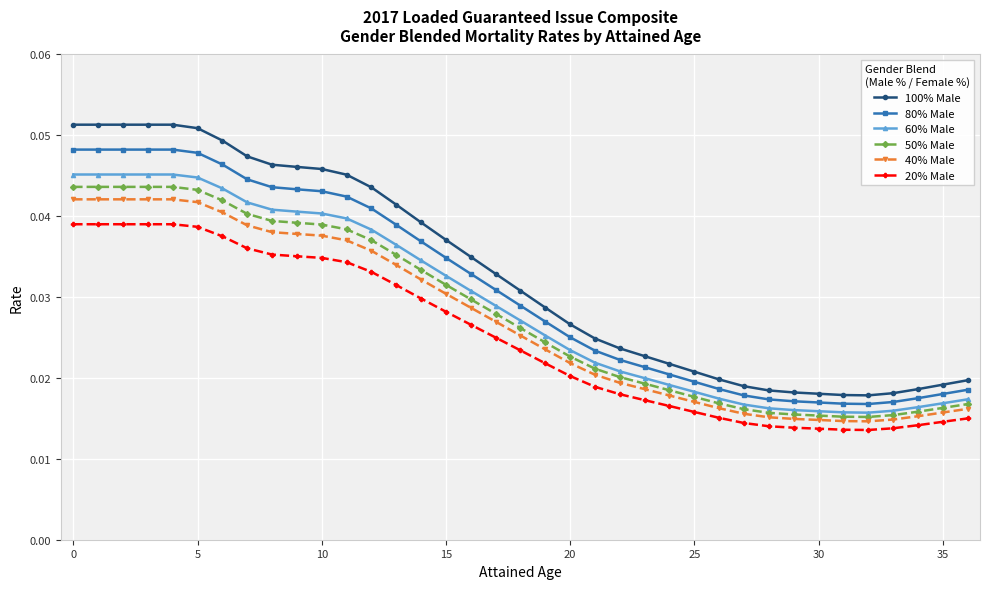

True or false: 80% Male and 40% Male intersect in this chart.

False